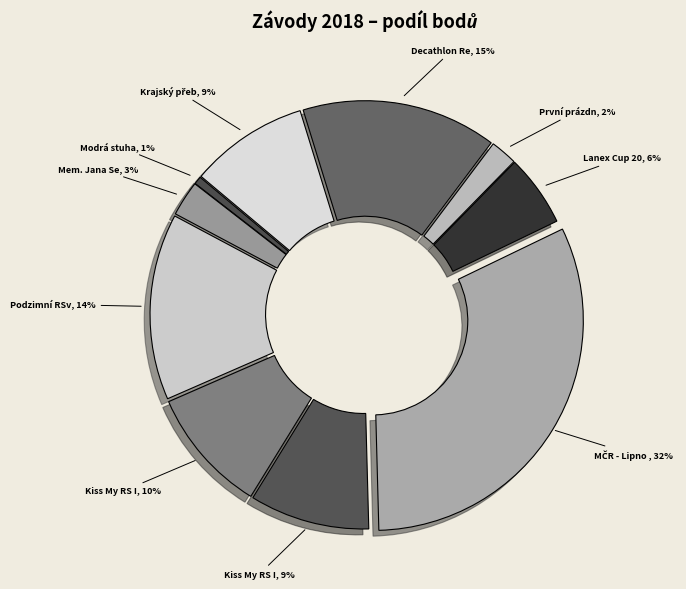

How many slices are in this pie chart?

10